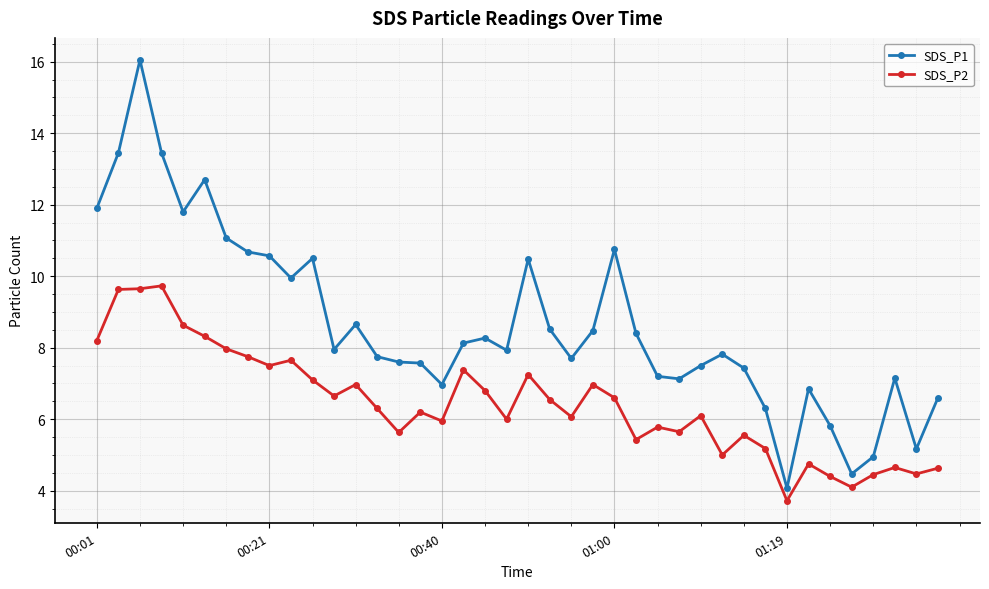

True or false: SDS_P1 has more than 2 interior local peaks.

True